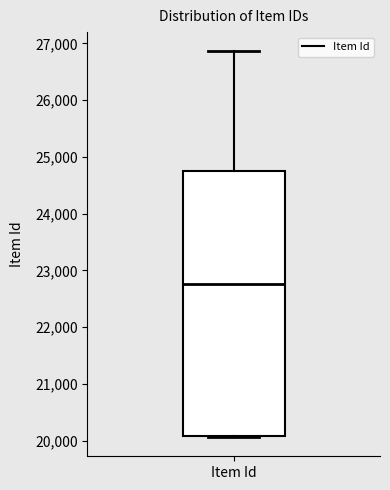

Read this box plot against the y-axis: the position of the median line, the range covered by the box, and the ends of both whiskers. The values are not printed on the chart, so give them approximately, as read against the axis.

median 22800, box 20100 to 24700, whiskers 20100 to 26900